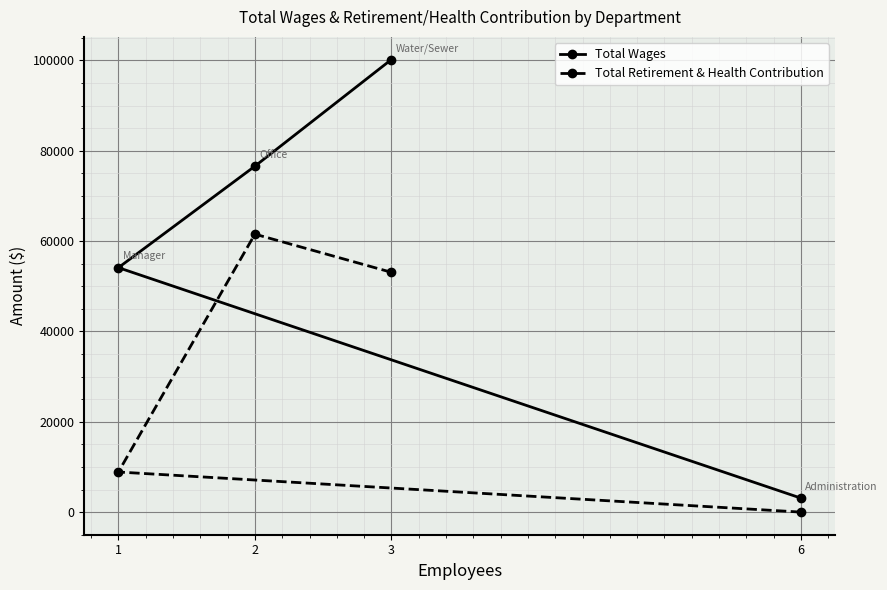

Where is the first local maximum for Total Retirement & Health Contribution?

2